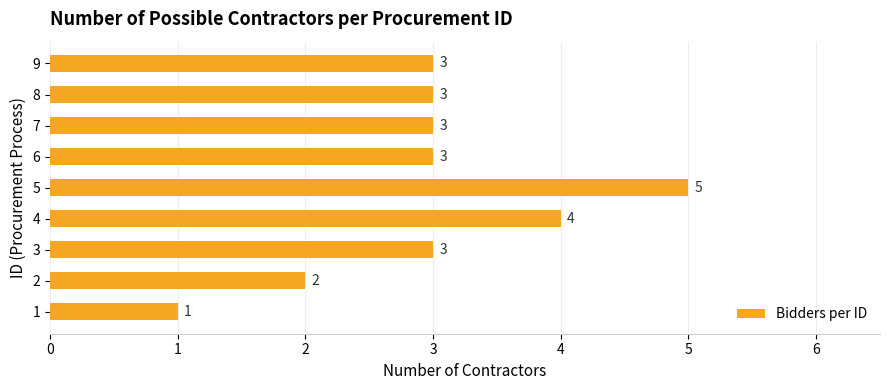

Are the bars grouped side by side (vs. stacked)?

No